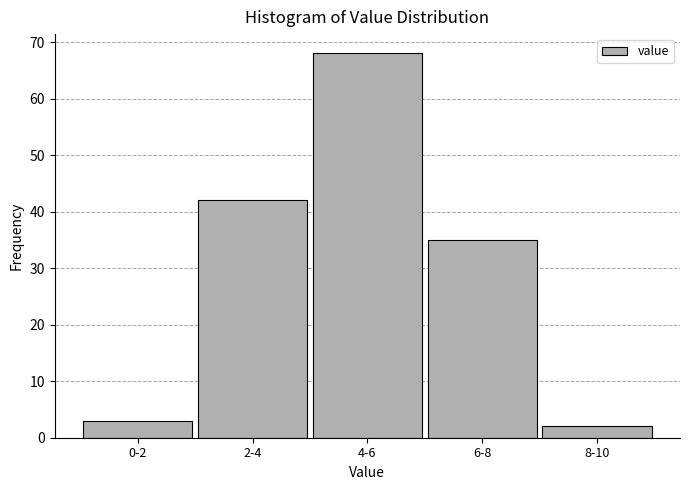

Reading right to left, what are all the values shown in this chart?

8-10=2	6-8=35	4-6=68	2-4=42	0-2=3